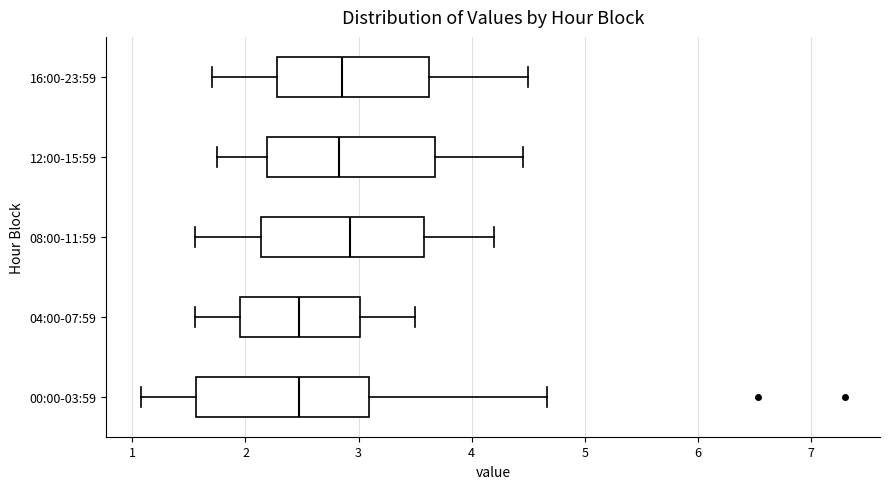

Reading bottom to top, read every box against the x-axis: the position of its median line, the range the box covers, and the ends of its whiskers. The values are not printed on the chart, so give them approximately, as read against the axis.

00:00-03:59: median 2.5, box 1.6 to 3.1, whiskers 1.1 to 4.7
04:00-07:59: median 2.5, box 2.0 to 3.0, whiskers 1.6 to 3.5
08:00-11:59: median 2.9, box 2.1 to 3.6, whiskers 1.6 to 4.2
12:00-15:59: median 2.8, box 2.2 to 3.7, whiskers 1.8 to 4.5
16:00-23:59: median 2.9, box 2.3 to 3.6, whiskers 1.7 to 4.5